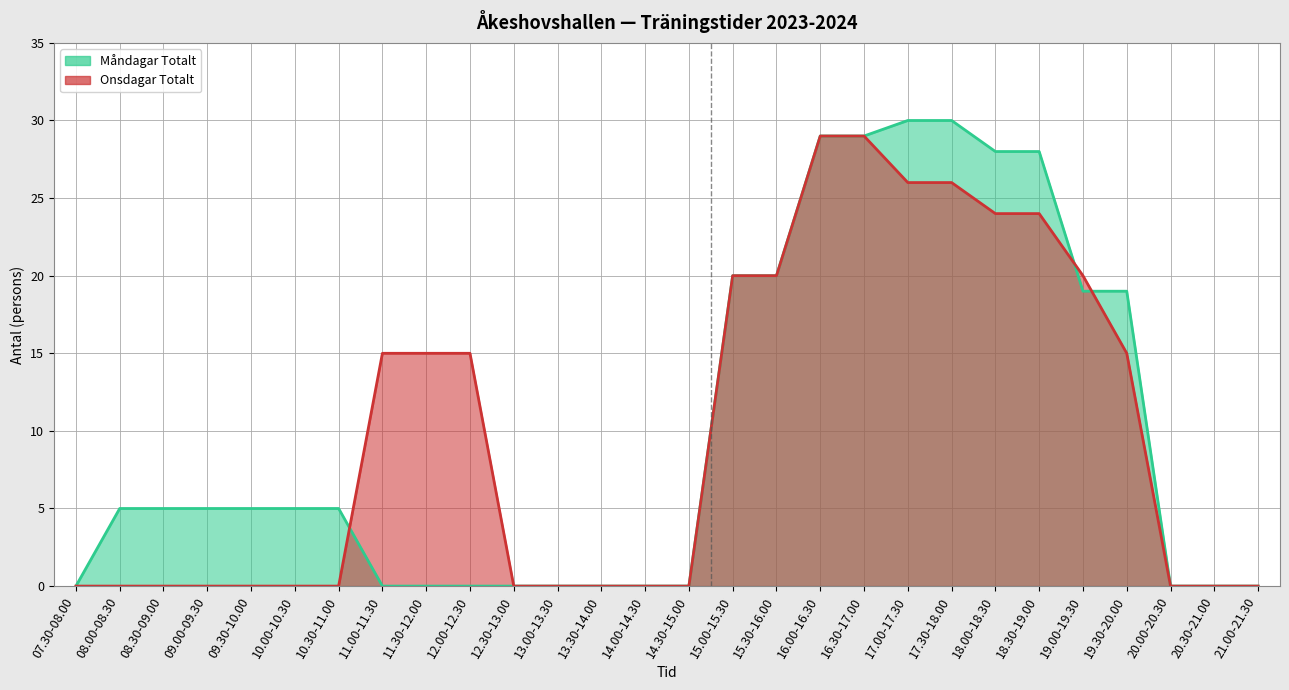

Is it true that Onsdagar Totalt equals 16 at 08.00-08.30?

False